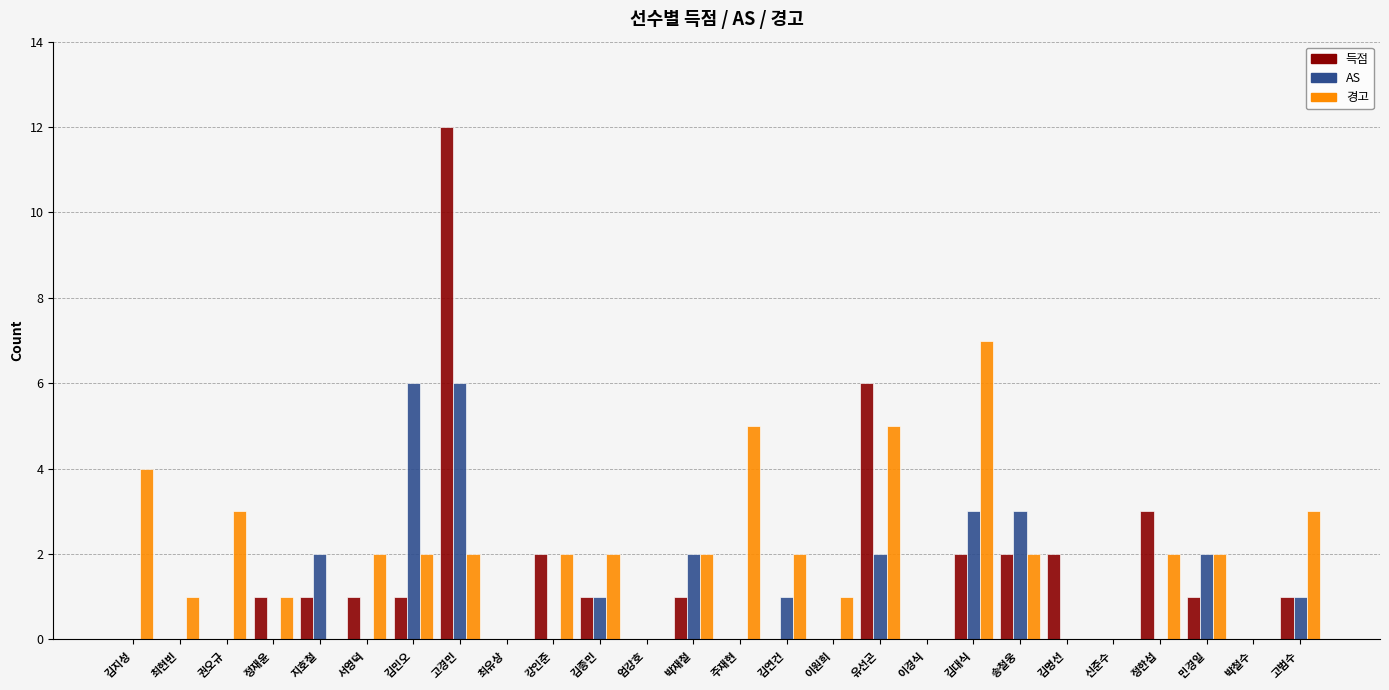

Where does the 경고 series first go above 2?

김지성